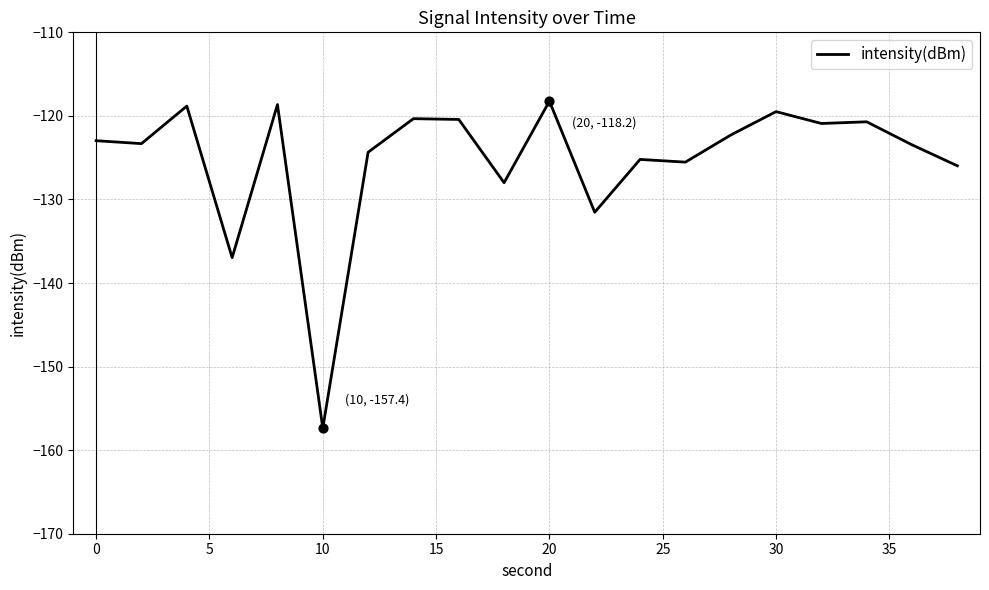

What is the smallest value displayed?

-157.4